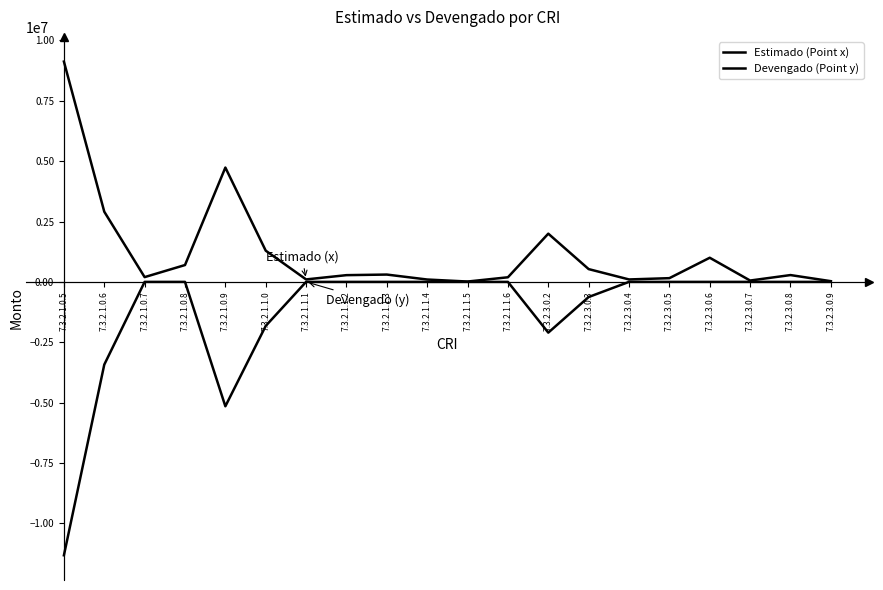

Does the chart display data point markers on the line(s)?

No